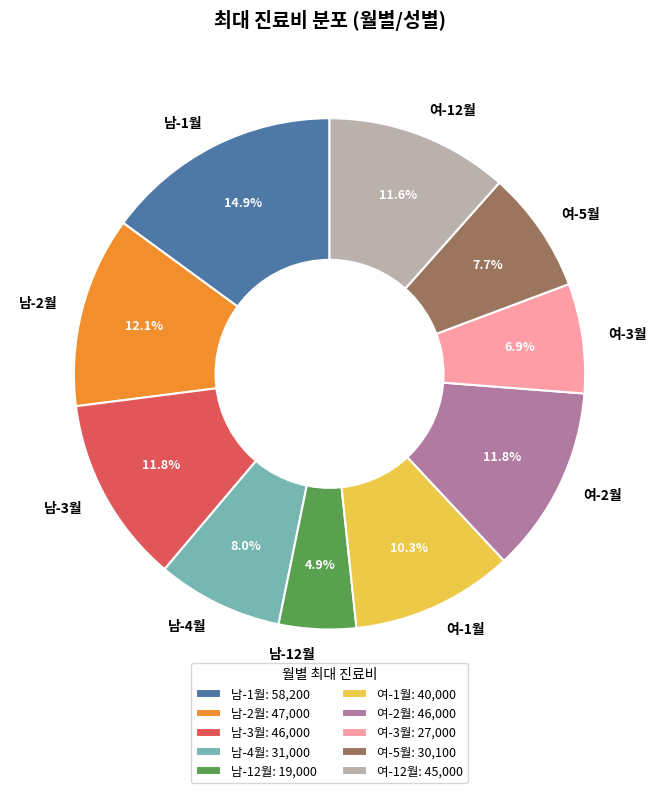

What is the ratio of the value at 남-2월 to the value at 여-12월?

1.0